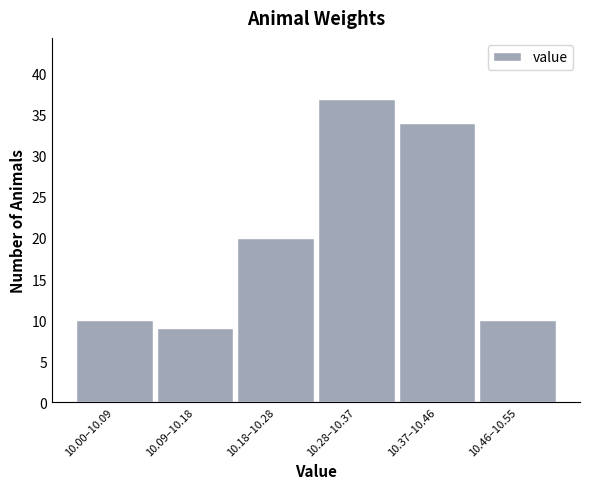

Reading right to left, list all the values displayed in this chart.

10.46–10.55=10	10.37–10.46=34	10.28–10.37=37	10.18–10.28=20	10.09–10.18=9	10.00–10.09=10